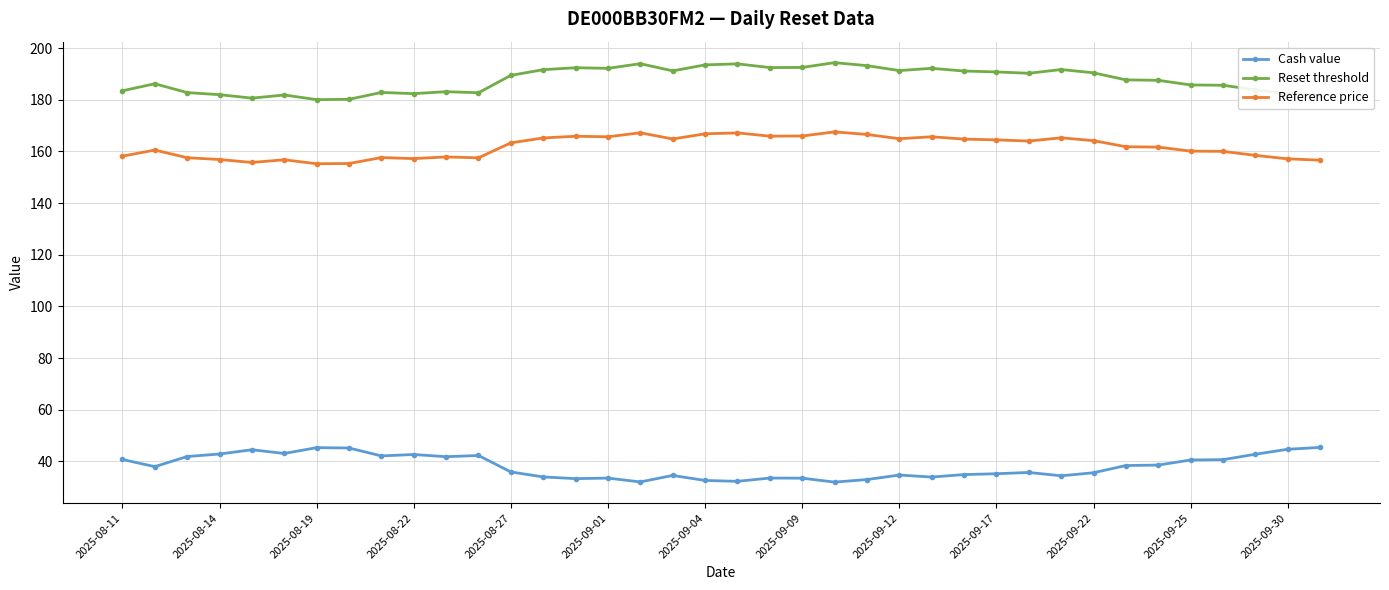

How many data points in Cash value are less than 37?

19